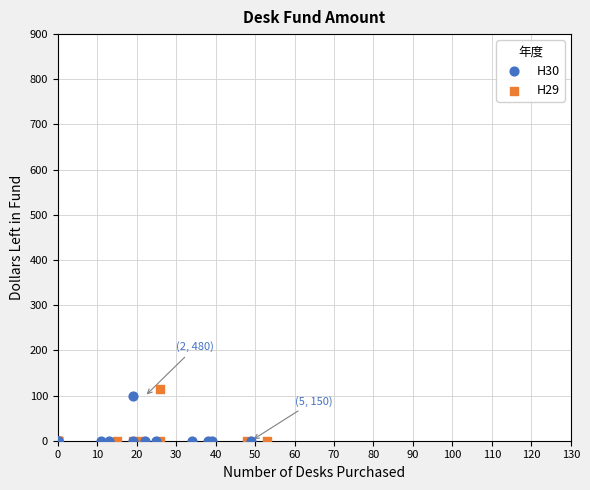

Which series has the widest spread of Y values?

H29